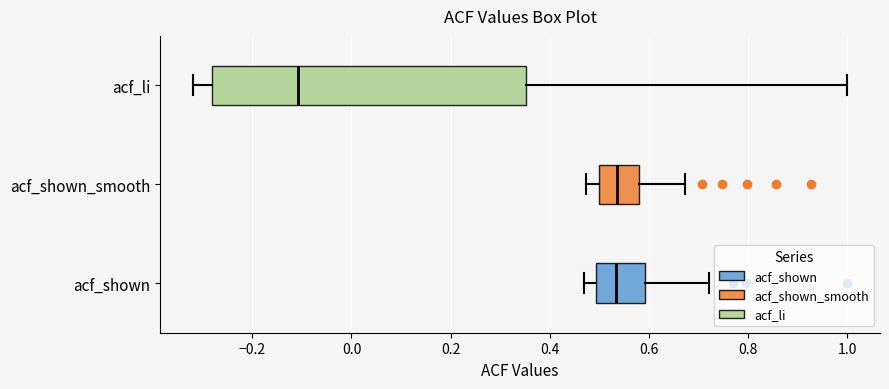

Reading bottom to top, transcribe this box plot: for each box, give where its median line is, the range the box spans, and where its two whiskers end, as read against the x-axis. The values are not printed on the chart, so give them approximately, as read against the axis.

acf_shown: median 0.54, box 0.50 to 0.60, whiskers 0.46 to 0.72
acf_shown_smooth: median 0.54, box 0.50 to 0.58, whiskers 0.48 to 0.68
acf_li: median -0.10, box -0.28 to 0.36, whiskers -0.32 to 1.00